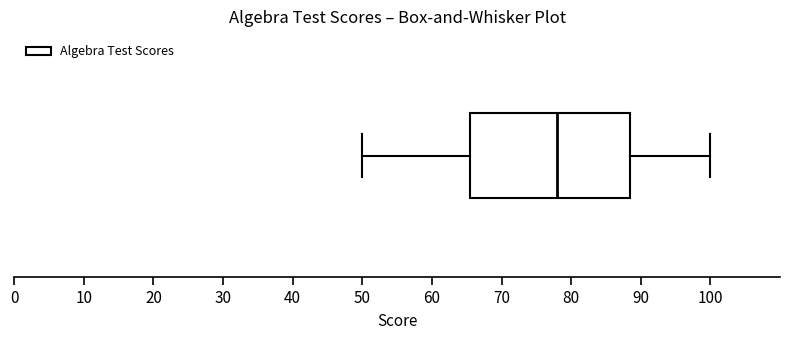

Read this box plot against the x-axis: the position of the median line, the range covered by the box, and the ends of both whiskers. The values are not printed on the chart, so give them approximately, as read against the axis.

median 78, box 66 to 89, whiskers 50 to 100